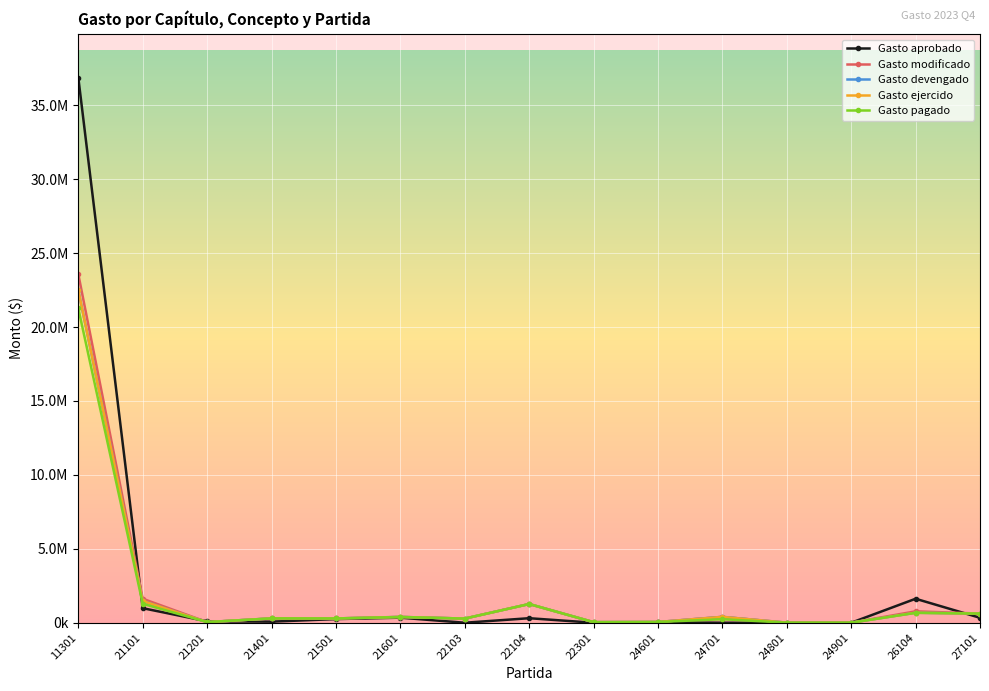

Is this an area chart (filled region under the line)?

No